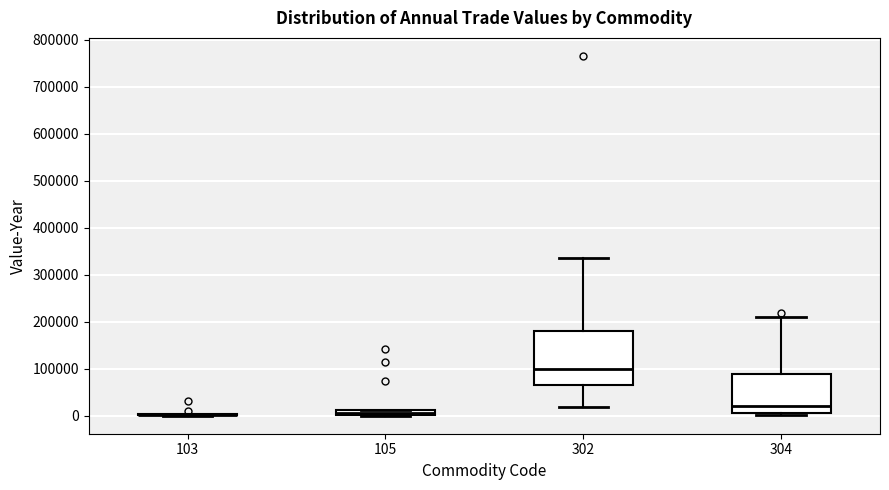

Comparing the boxes themselves (not the whiskers), which one is the tallest?

302